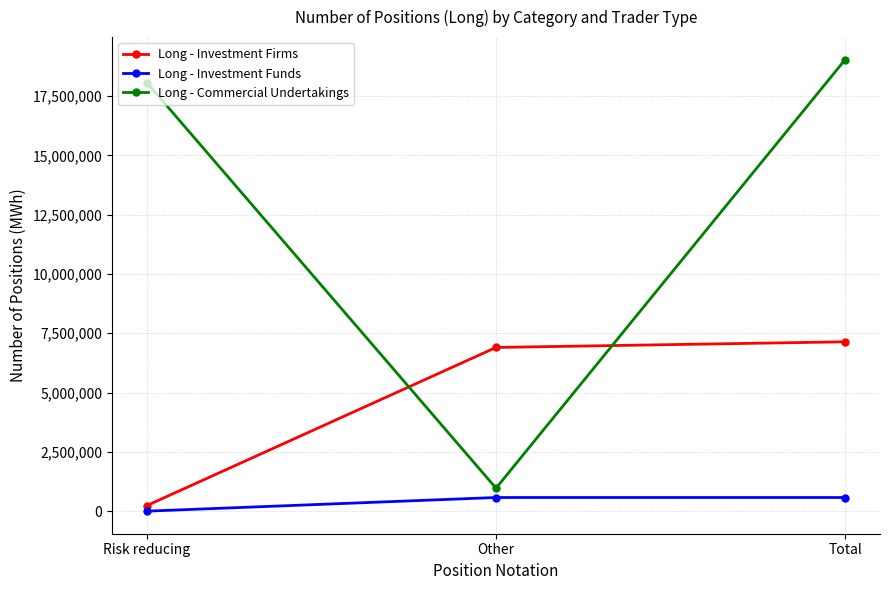

The value of Long - Commercial Undertakings at Other is 1630207. True or false?

False